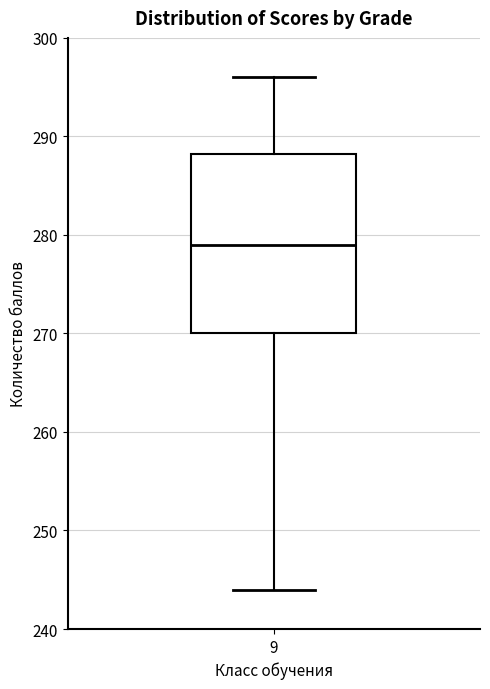

Where does the upper whisker of the box at x = 9 end on the y-axis? The values are not printed on the chart, so give them approximately, as read against the axis.

296